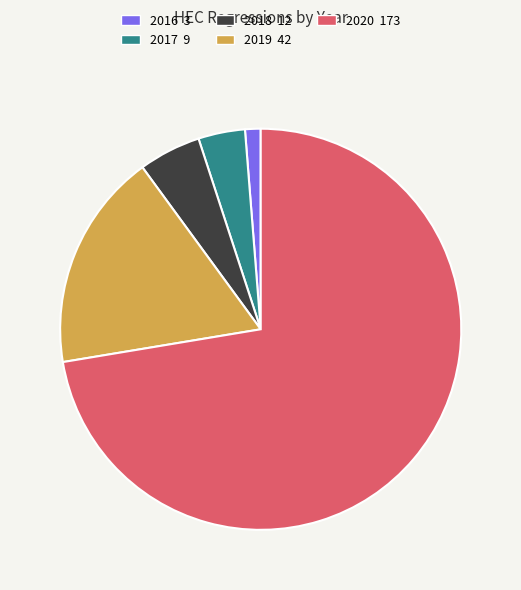

Is there any slice that represents more than half of the pie?

Yes